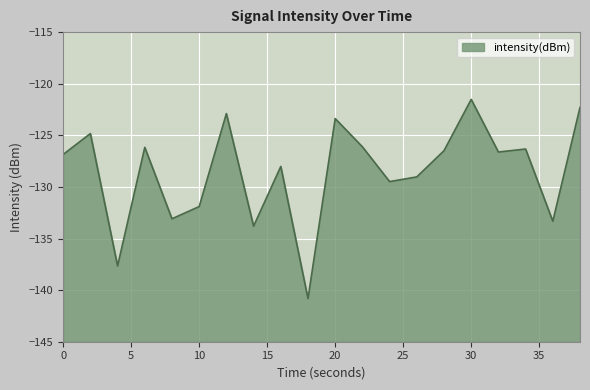

How many interior local peaks (higher than both neighbors) does the data have?

7